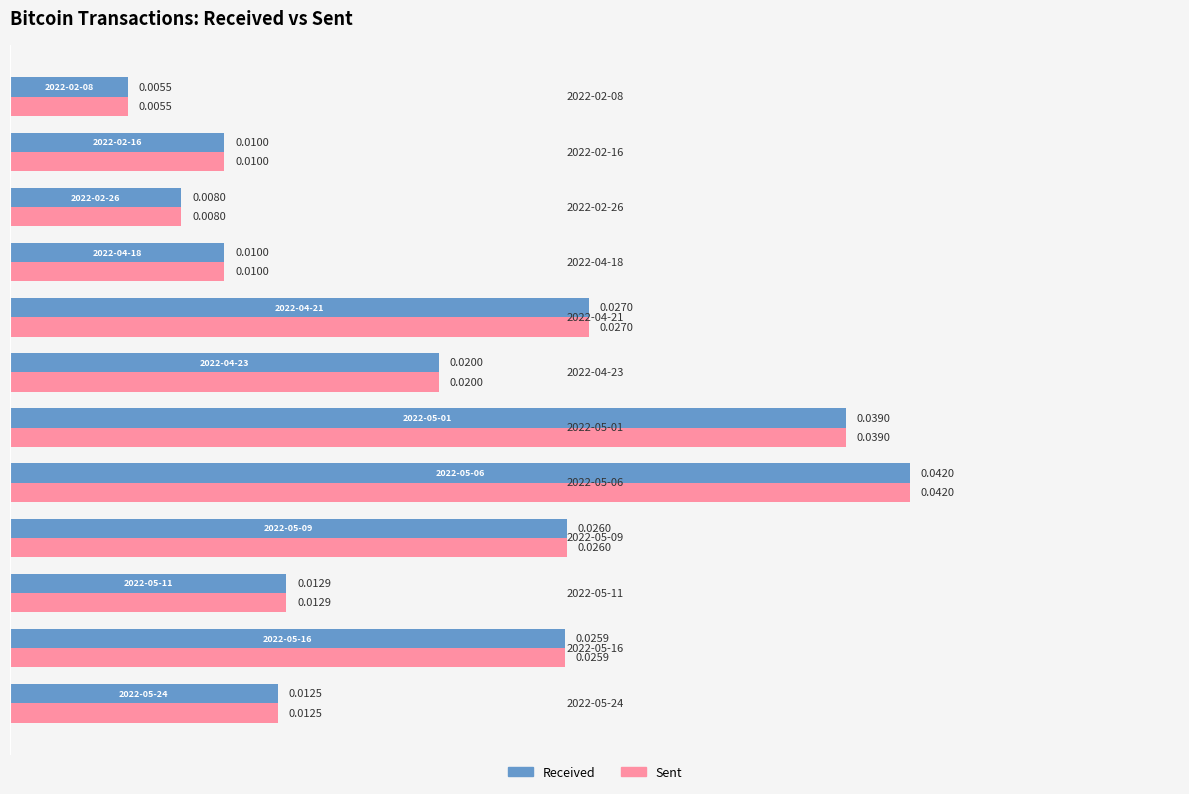

At how many categories does at least one series exceed 0?

12